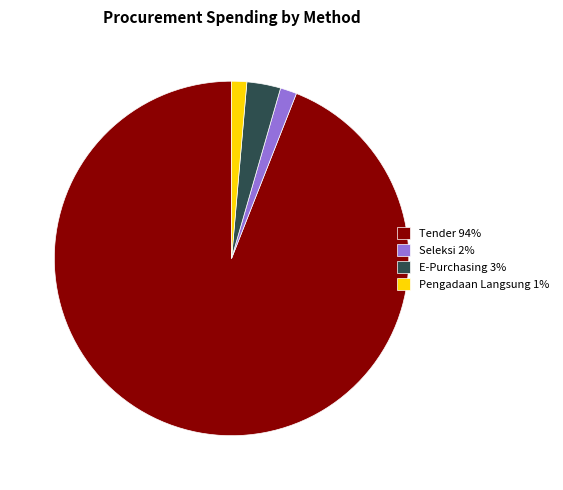

True or false: E-Purchasing 3% accounts for 3% of the total.

True